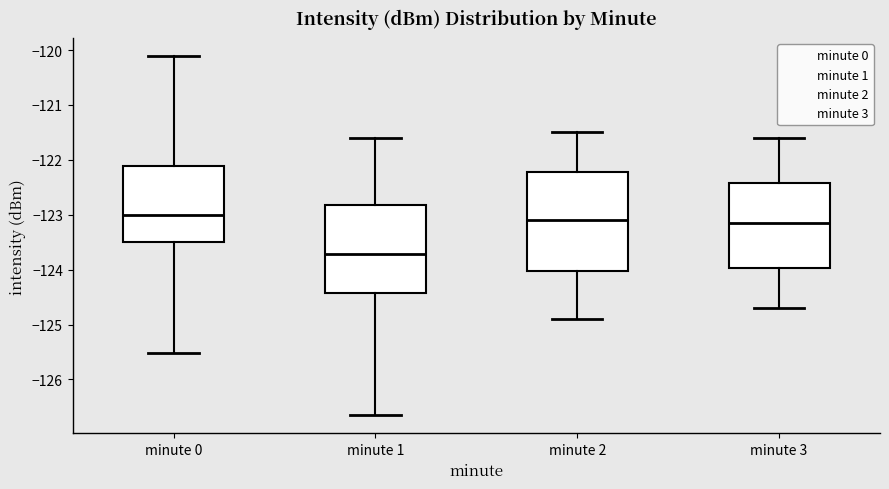

Reading left to right, transcribe this box plot: for each box, give where its median line is, the range the box spans, and where its two whiskers end, as read against the y-axis. The values are not printed on the chart, so give them approximately, as read against the axis.

minute 0: median -123.0, box -123.5 to -122.1, whiskers -125.5 to -120.1
minute 1: median -123.7, box -124.4 to -122.8, whiskers -126.7 to -121.6
minute 2: median -123.1, box -124.0 to -122.2, whiskers -124.9 to -121.5
minute 3: median -123.1, box -124.0 to -122.4, whiskers -124.7 to -121.6